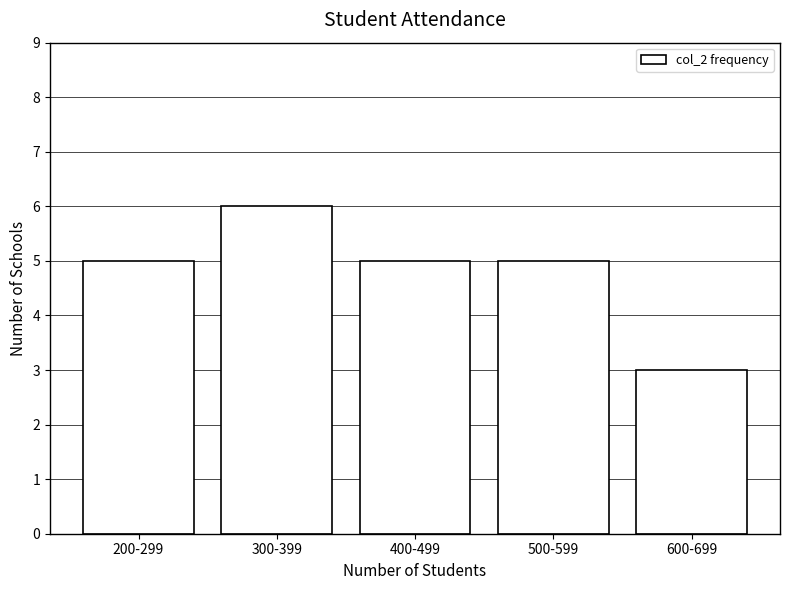

Reading left to right, transcribe all the data shown in this chart.

5	6	5	5	3